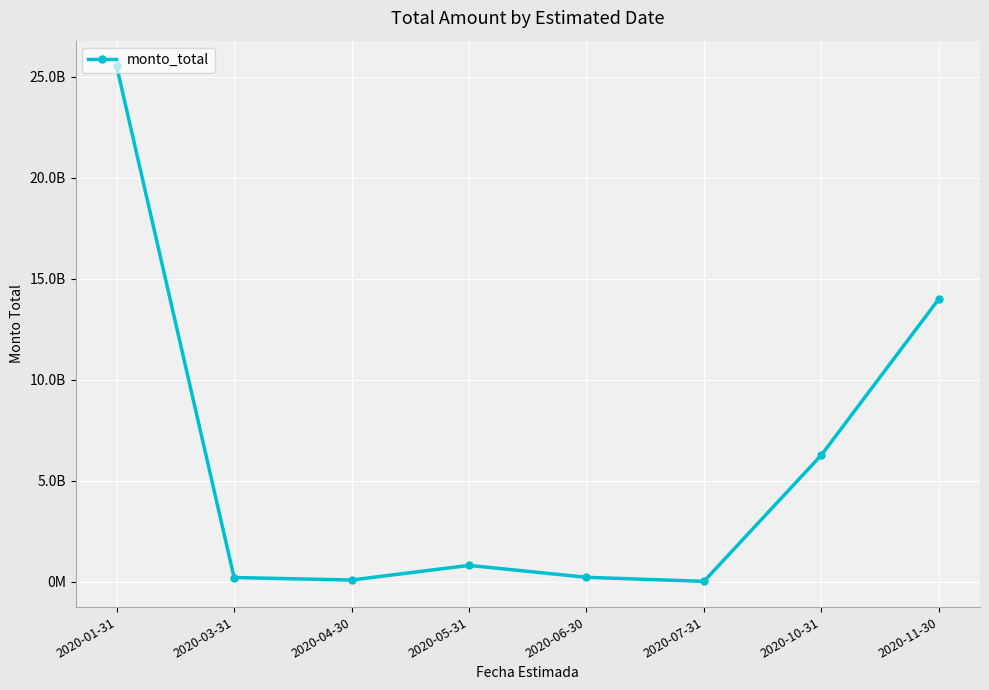

What is the smallest value displayed?

10000000